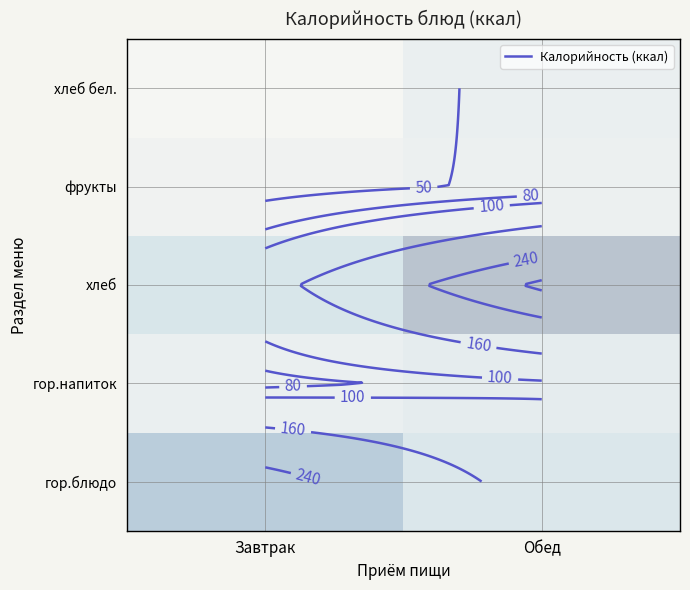

Which has a higher value, Завтрак or Обед?

Завтрак